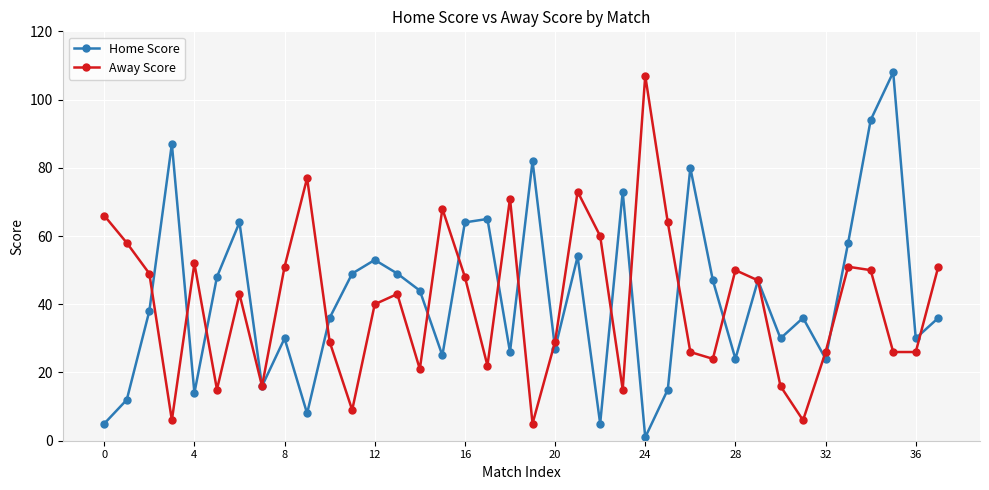

Reading left to right, list all the values displayed in this chart.

Home Score: 5	12	38	87	14	48	64	16	30	8	36	49	53	49	44	25	64	65	26	82	27	54	5	73	1	15	80	47	24	47	30	36	24	58	94	108	30	36
Away Score: 66	58	49	6	52	15	43	16	51	77	29	9	40	43	21	68	48	22	71	5	29	73	60	15	107	64	26	24	50	47	16	6	26	51	50	26	26	51